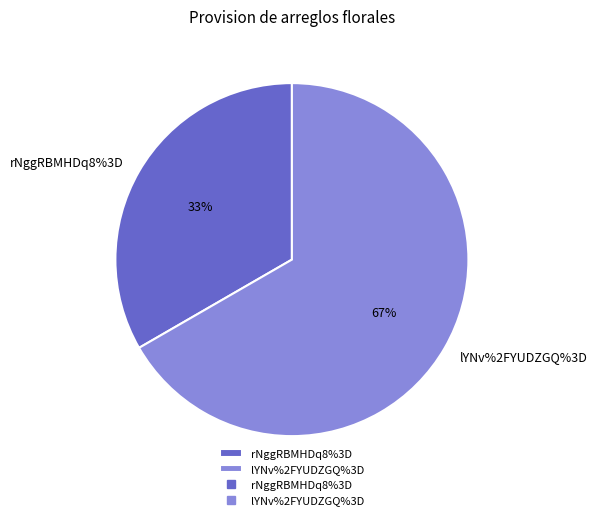

The rNggRBMHDq8%3D slice represents 39% of the pie. True or false?

False